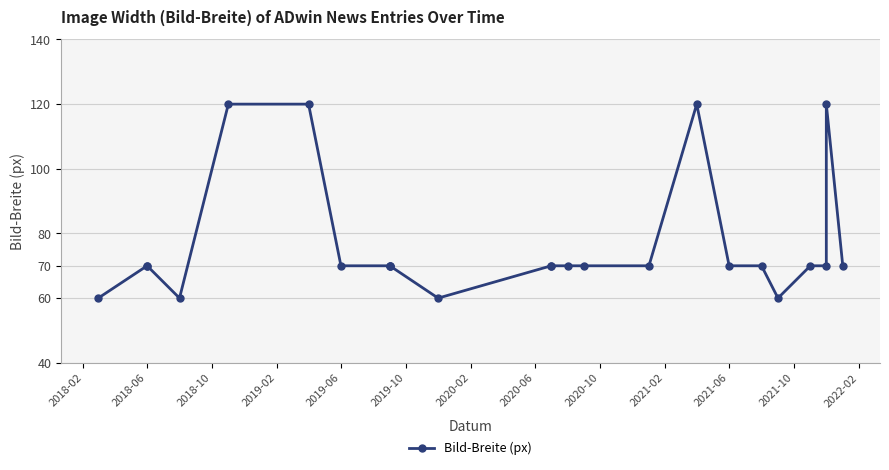

How many lines are shown in the chart?

1